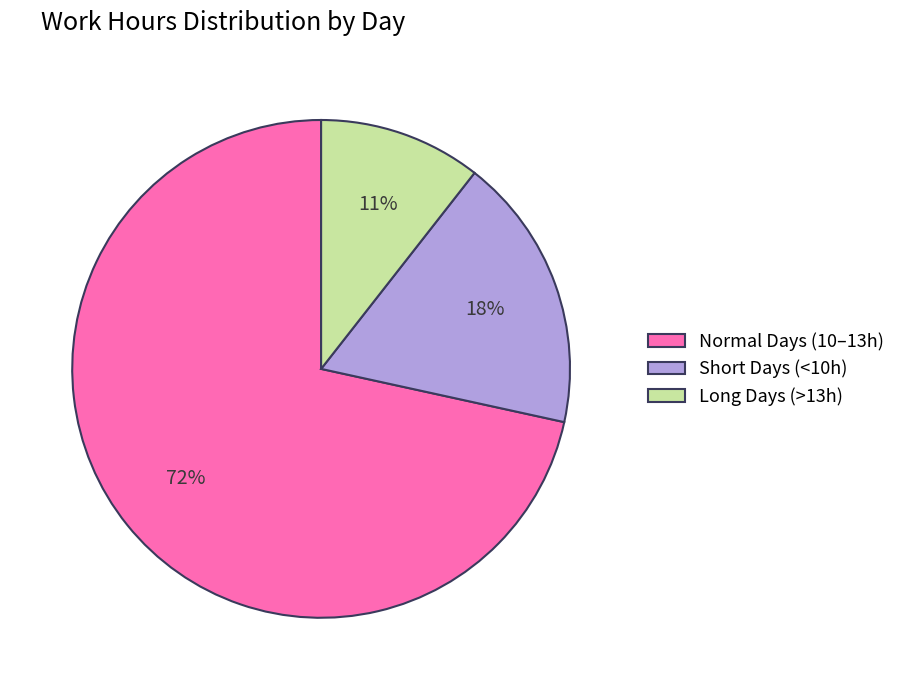

Is there a majority slice in this chart?

Yes